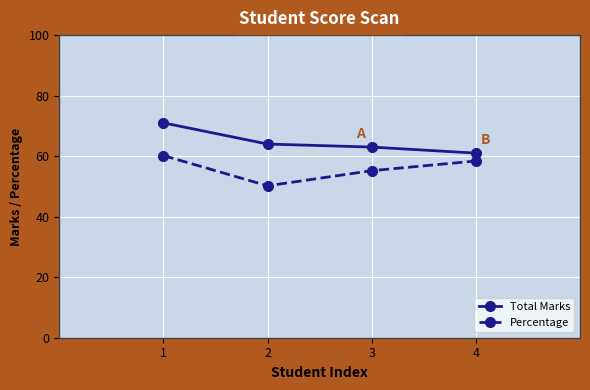

True or false: Percentage and Total Marks intersect in this chart.

False